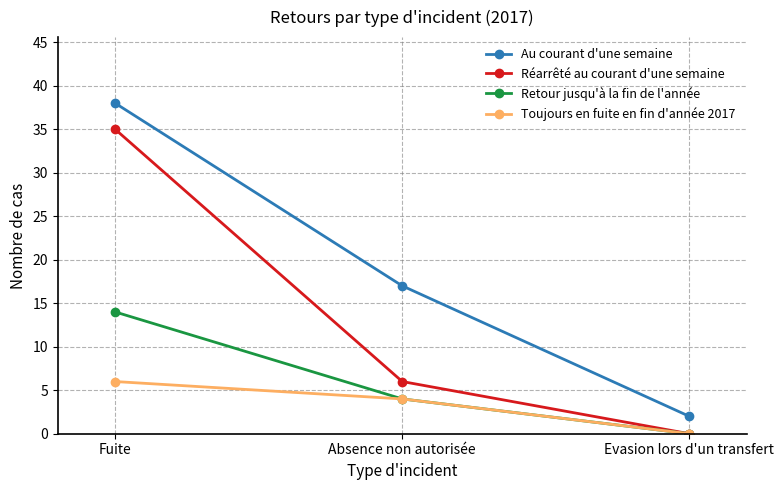

How many values in Retour jusqu'à la fin de l'année are above zero?

2